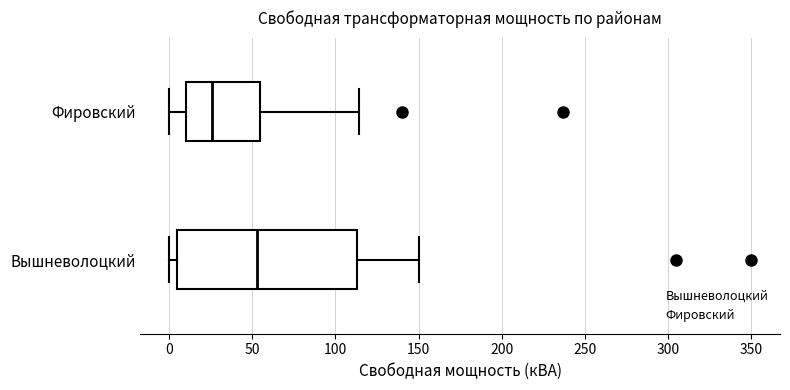

Reading bottom to top, read every box against the x-axis: the position of its median line, the range the box covers, and the ends of its whiskers. The values are not printed on the chart, so give them approximately, as read against the axis.

Вышневолоцкий: median 55, box 5 to 115, whiskers 0 to 150
Фировский: median 25, box 10 to 55, whiskers 0 to 115